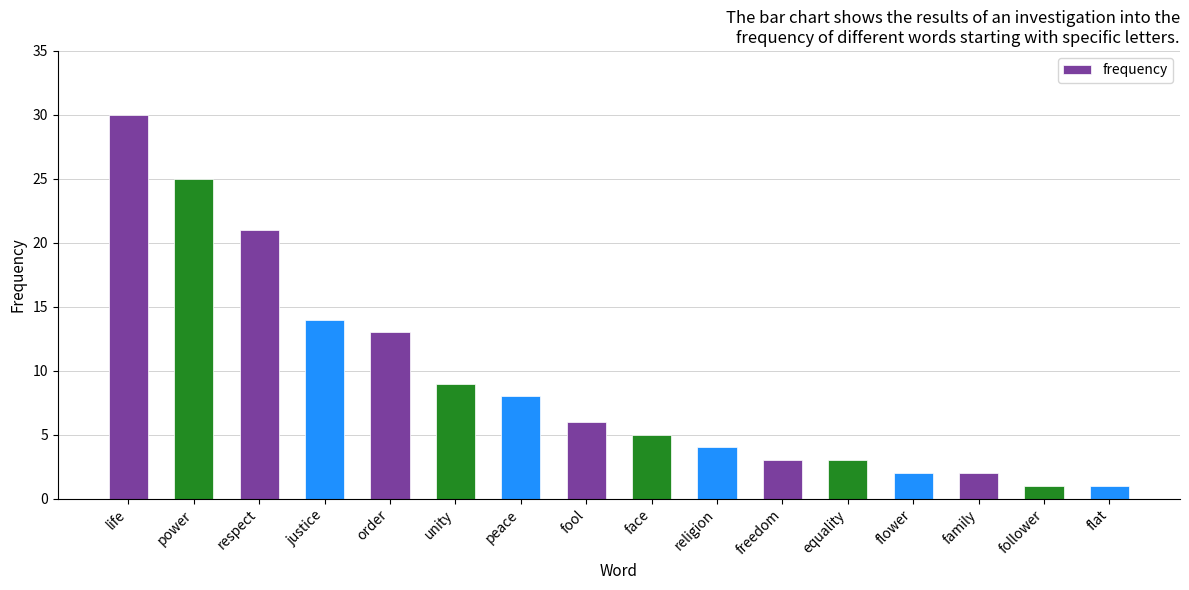

True or false: the data shows 2 at family.

True